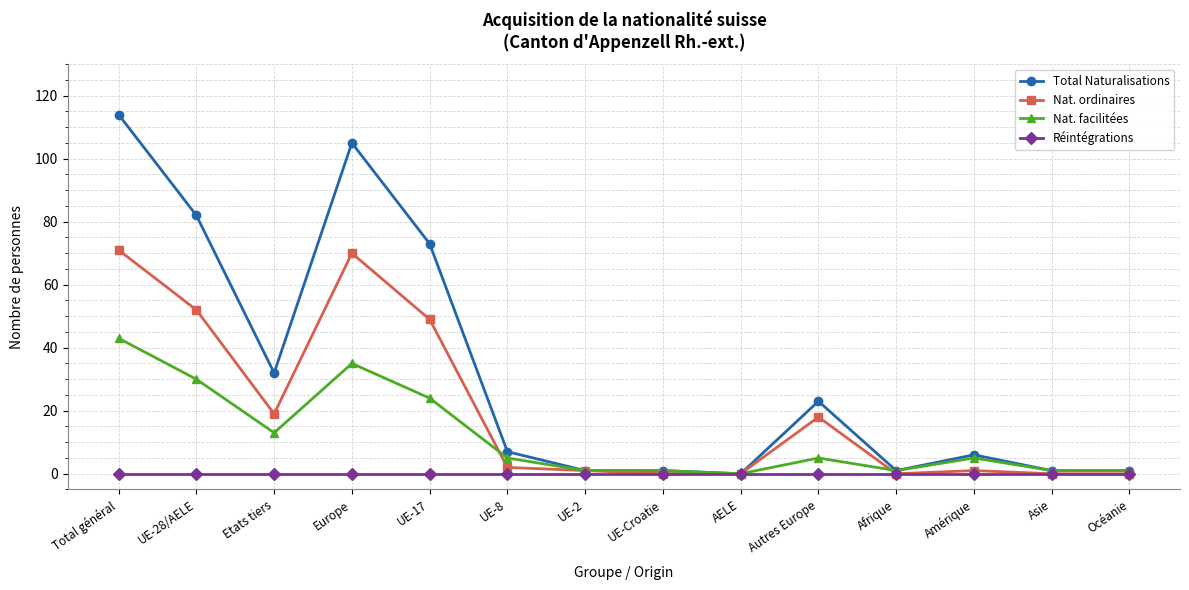

At how many categories does at least one series exceed 102?

2